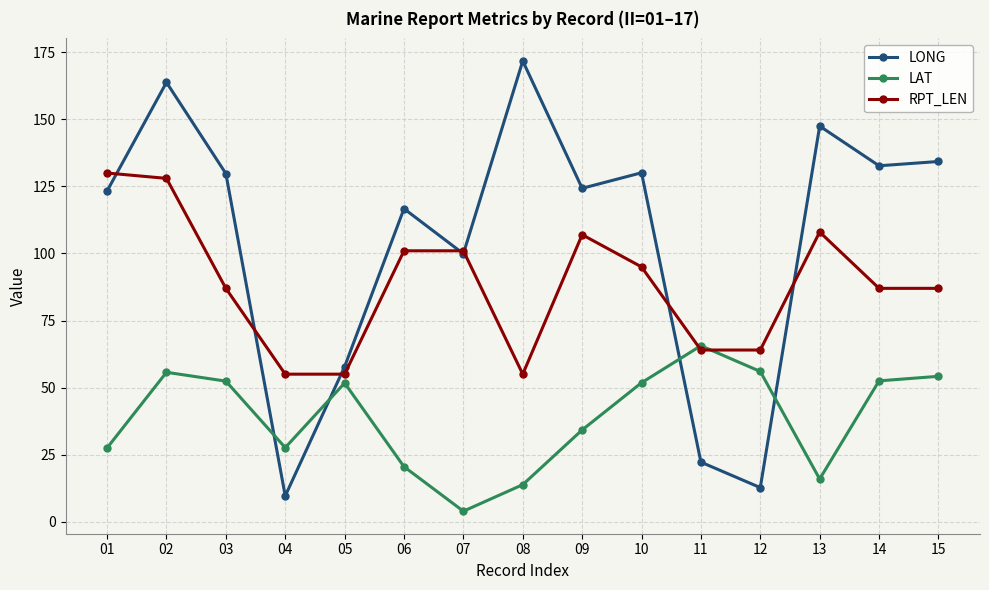

Which series changed the most between 01 and 08?

RPT_LEN